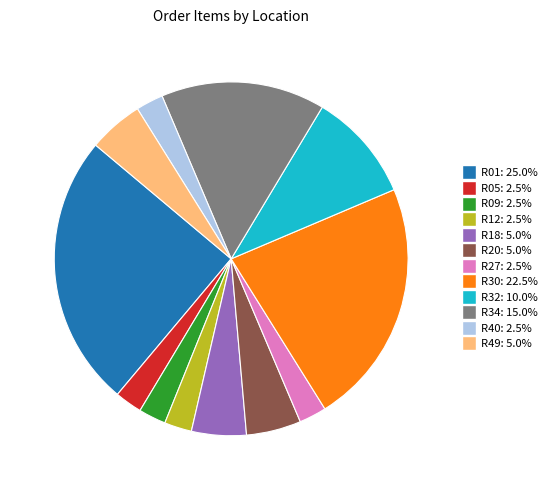

Which has a higher value, R05 or R30?

R30